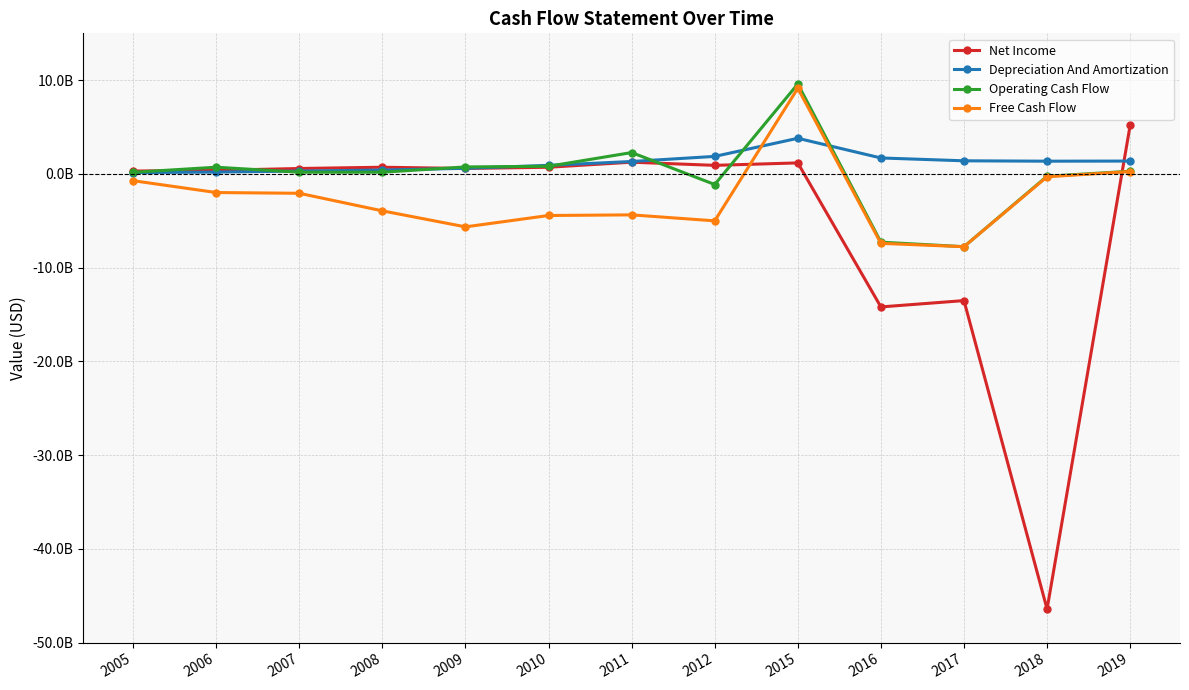

True or false: Depreciation And Amortization has more than 1 interior local peaks.

False